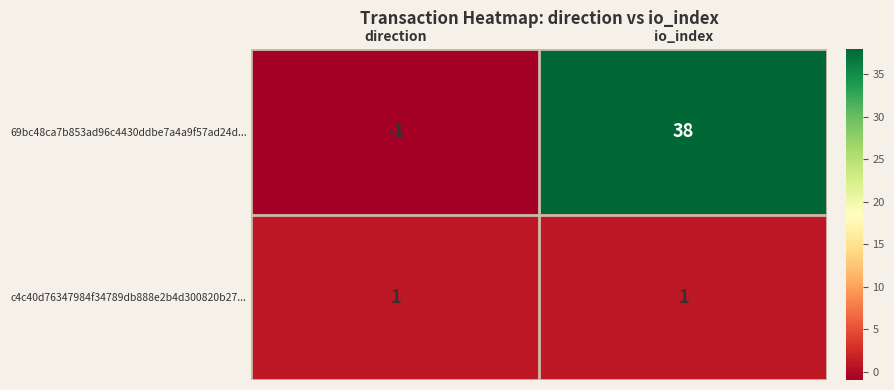

What is the smallest value displayed?

-1